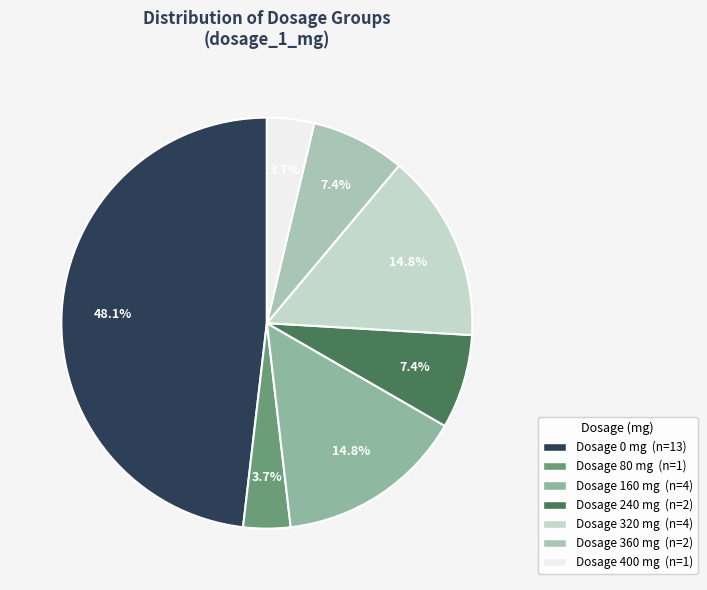

How many slices are in this pie chart?

7